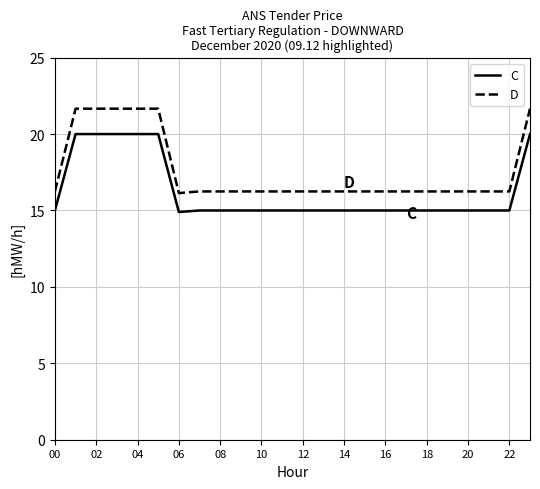

Which series has the widest spread of values?

D